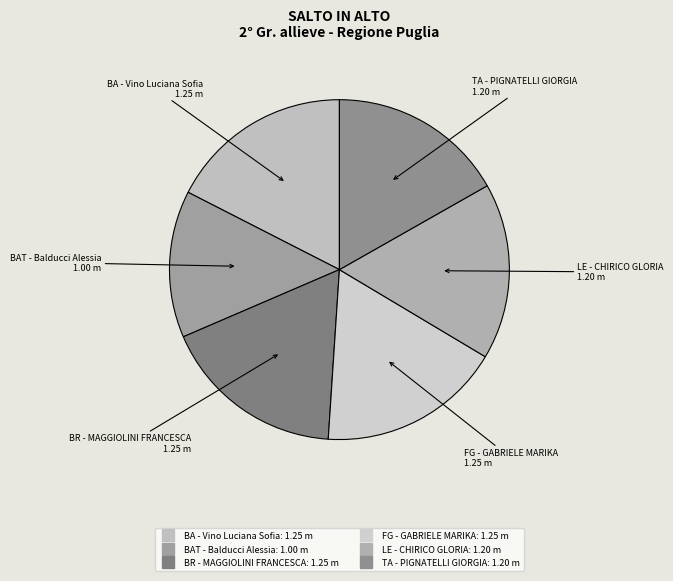

Is the sum of TA - PIGNATELLI GIORGIA and BA - Vino Luciana Sofia greater than half?

No